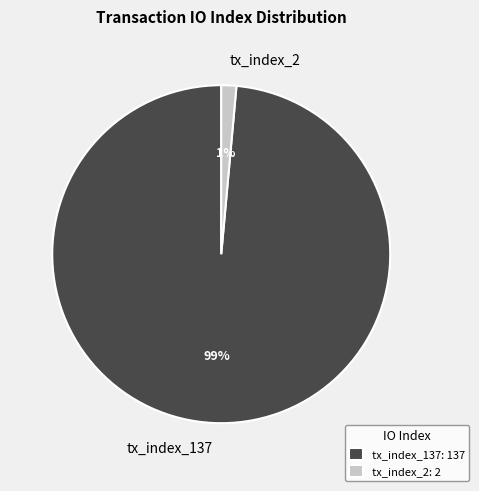

What is the majority slice?

tx_index_137